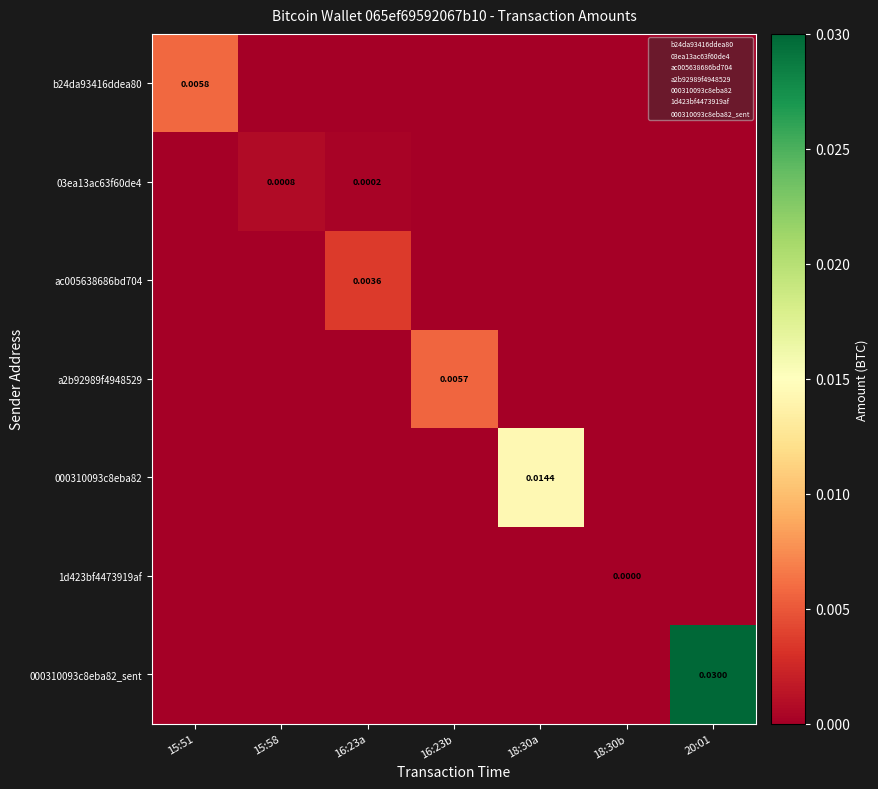

Which series changed the most between 15:51 and 18:30a?

000310093c8eba82